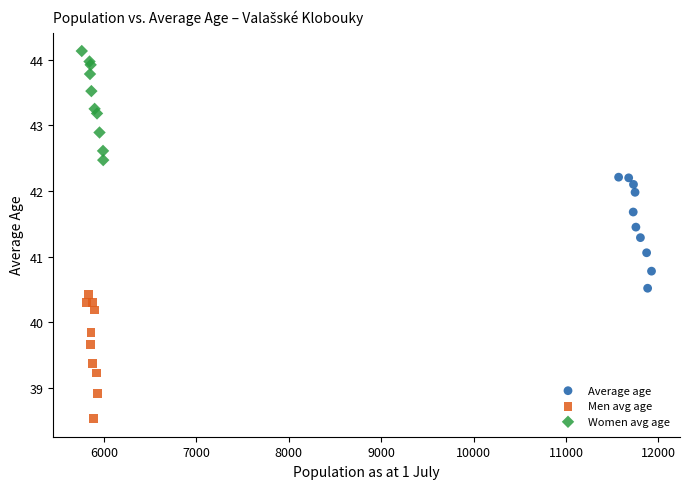

Which series contains the lowest Y value?

Men avg age